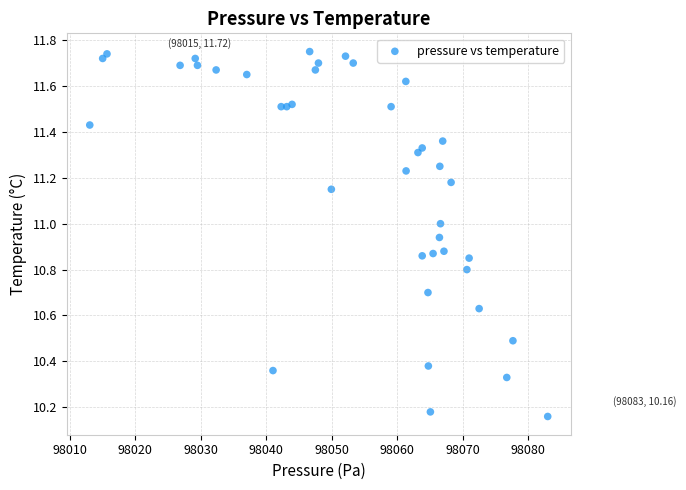

What is the range of Y values (max minus min)?

1.6